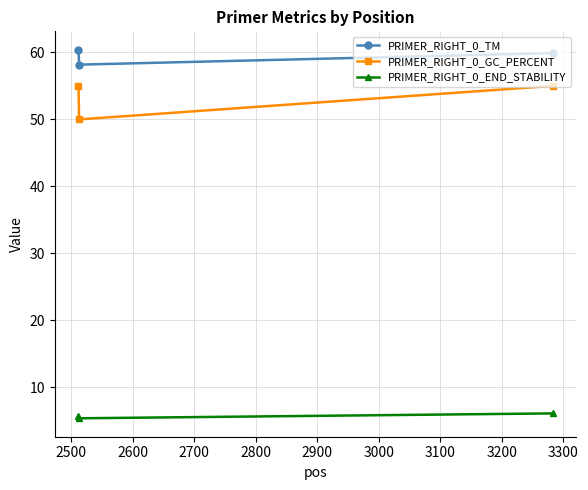

Which series has the largest range (max minus min)?

PRIMER_RIGHT_0_GC_PERCENT